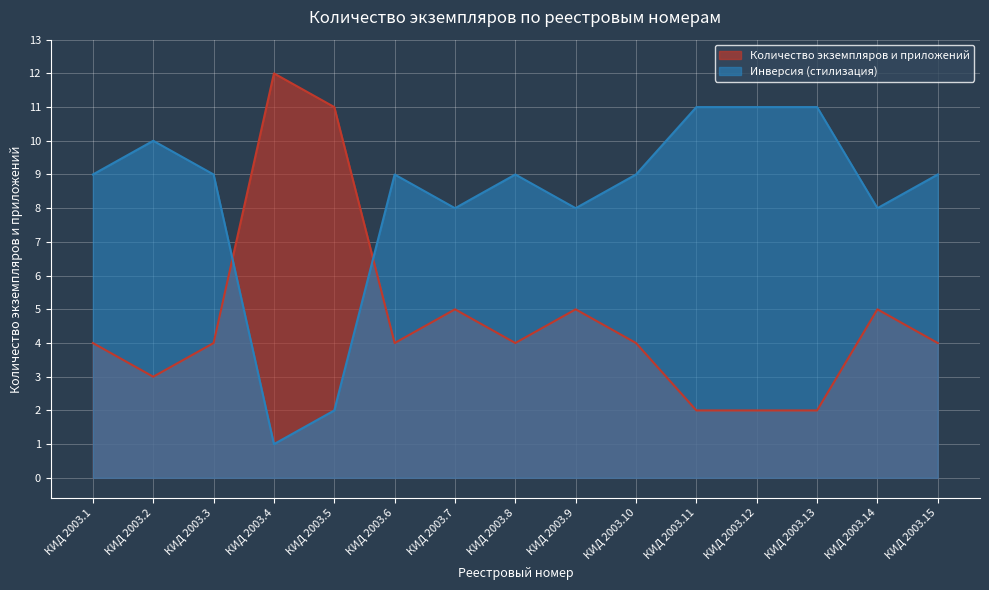

True or false: the data shows 16 at КИД 2003.15.

False